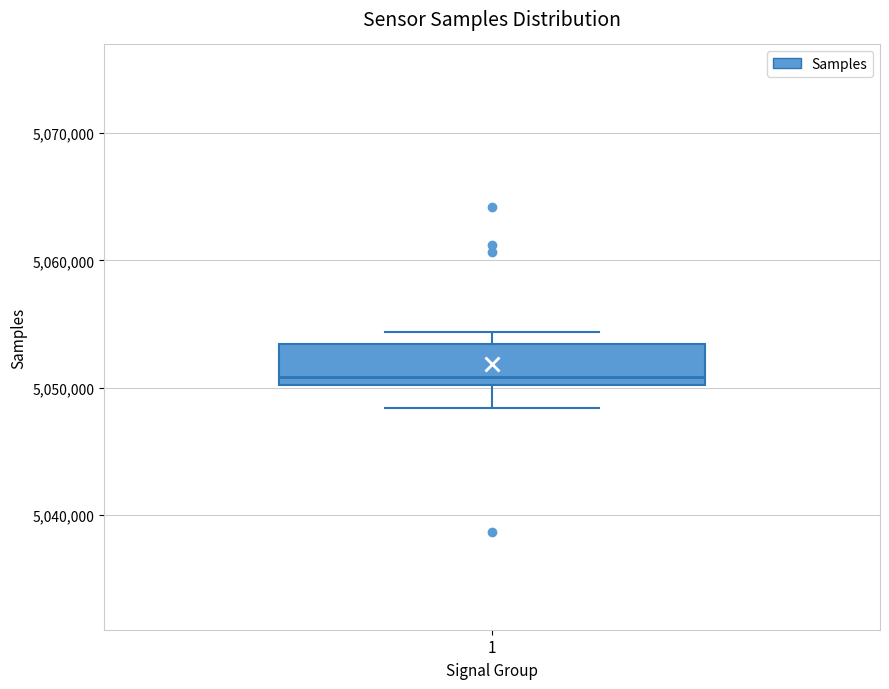

Read this box plot against the y-axis: the position of the median line, the range covered by the box, and the ends of both whiskers. The values are not printed on the chart, so give them approximately, as read against the axis.

median 5051000, box 5050000 to 5053000, whiskers 5048000 to 5054000